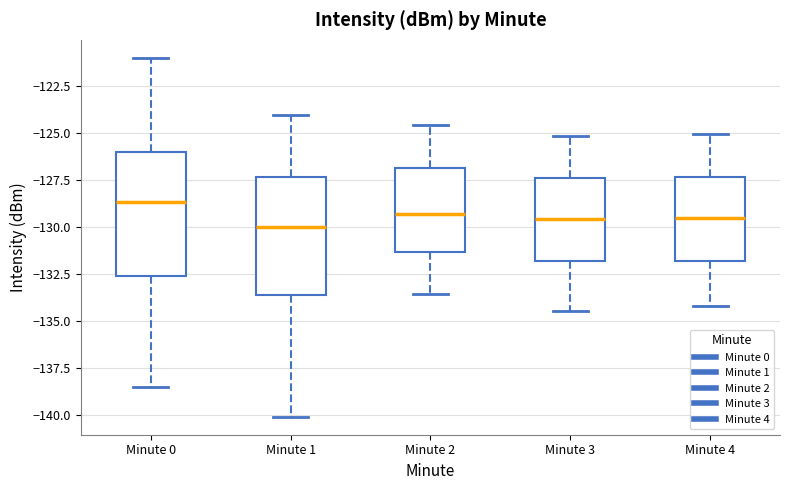

Which box's median line is the highest?

Minute 0